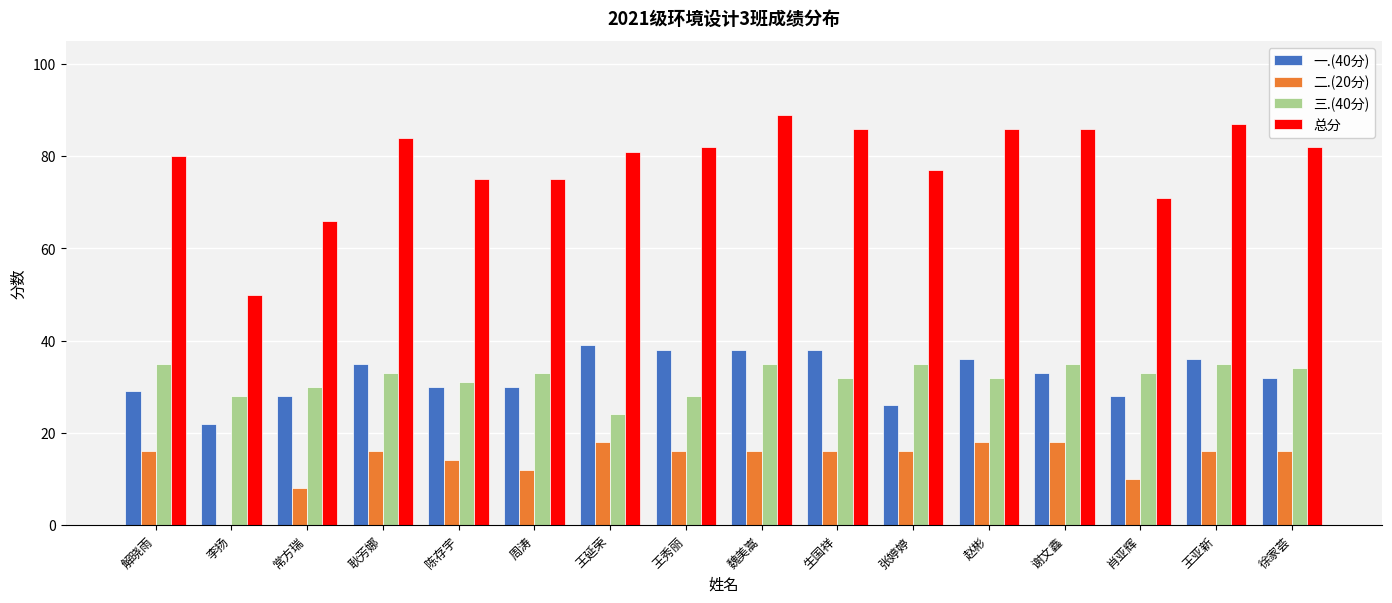

Is the value of 一.(40分) at 肖亚辉 greater than the value of 二.(20分) at 谢文鑫?

Yes